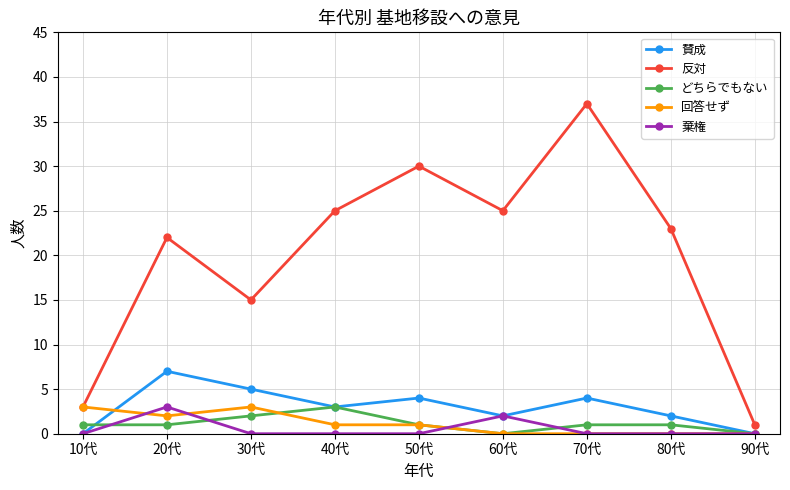

What is the average value of the どちらでもない series?

1